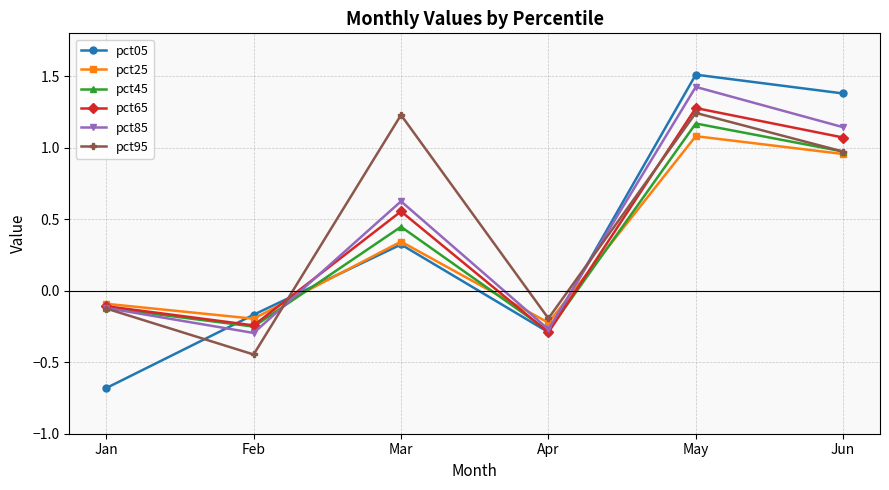

Which category has the highest value across all series?

May